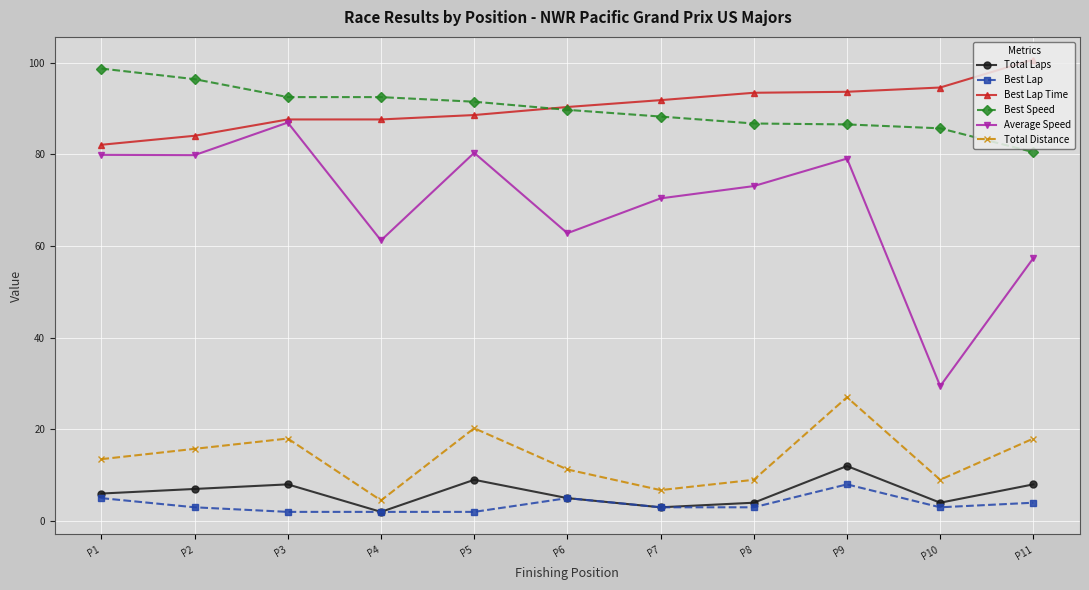

Which category has the highest value in the Best Lap series?

P9